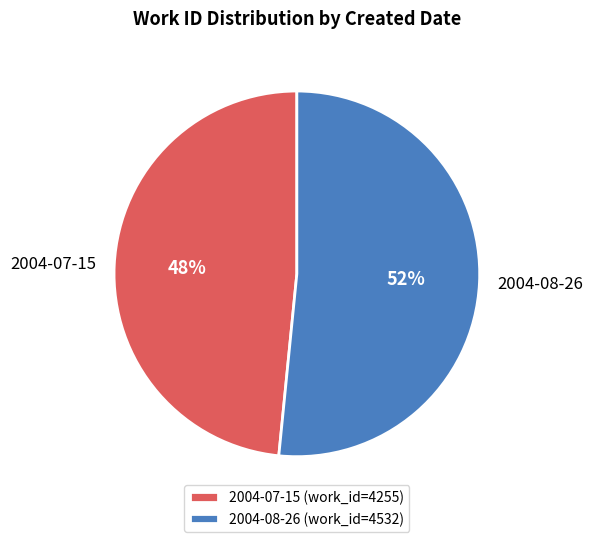

Which category has the biggest portion of the pie?

2004-08-26